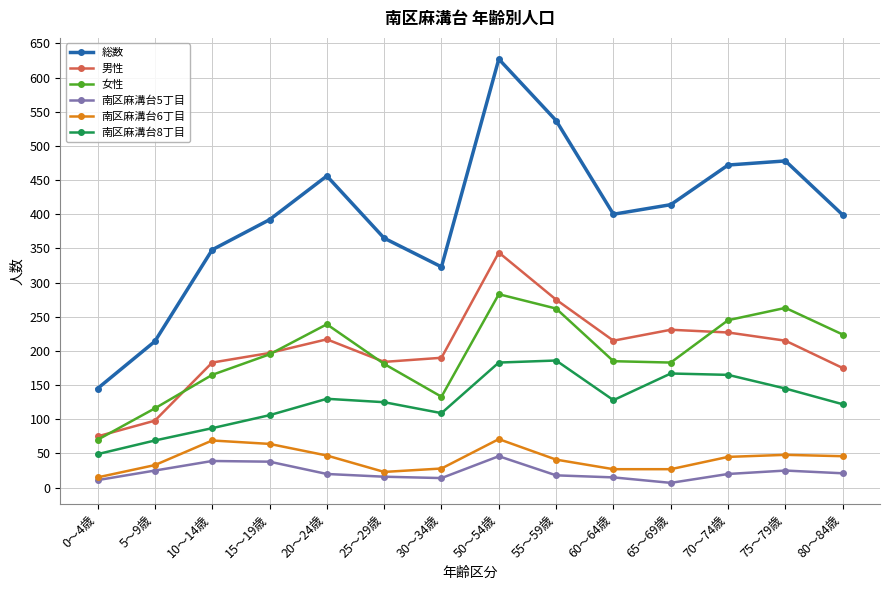

Which category has the lowest value in the 男性 series?

0～4歳